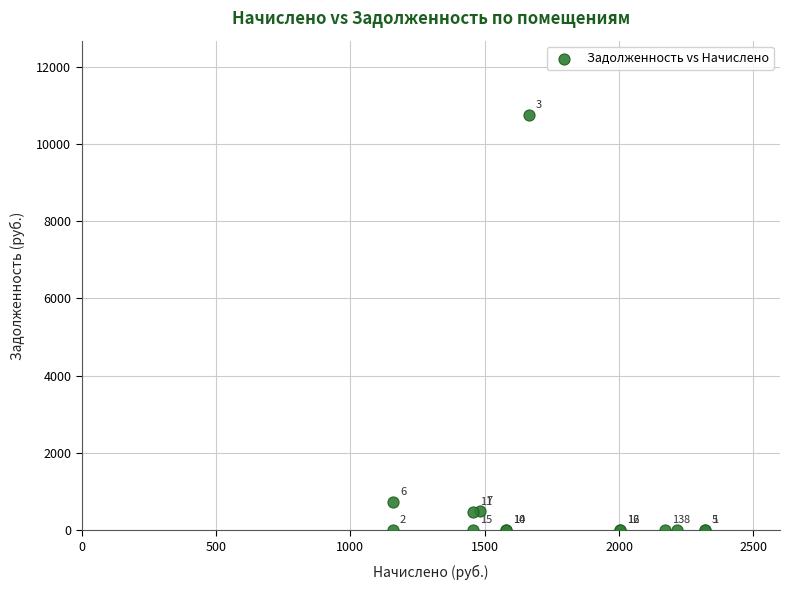

What Y value in the scatter plot is closest to 5368?

720.2